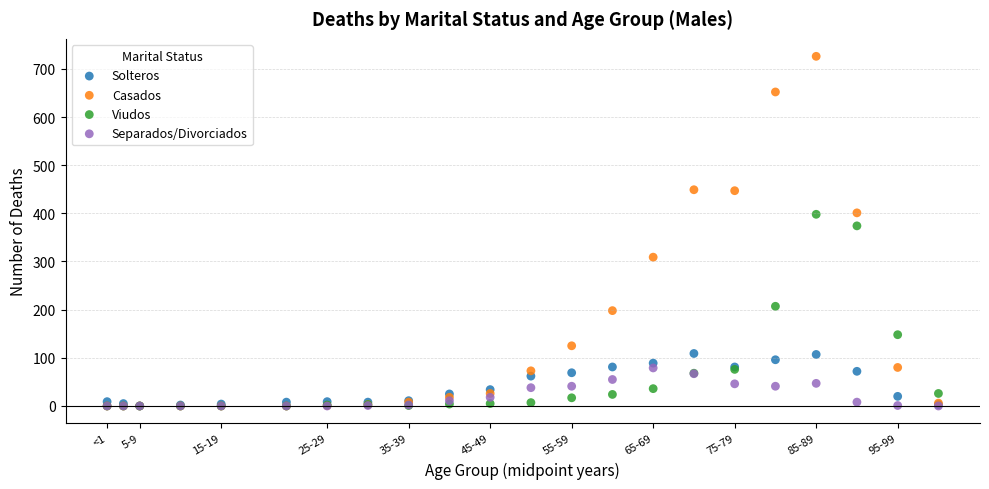

Which series has the largest Y range (max minus min)?

Casados